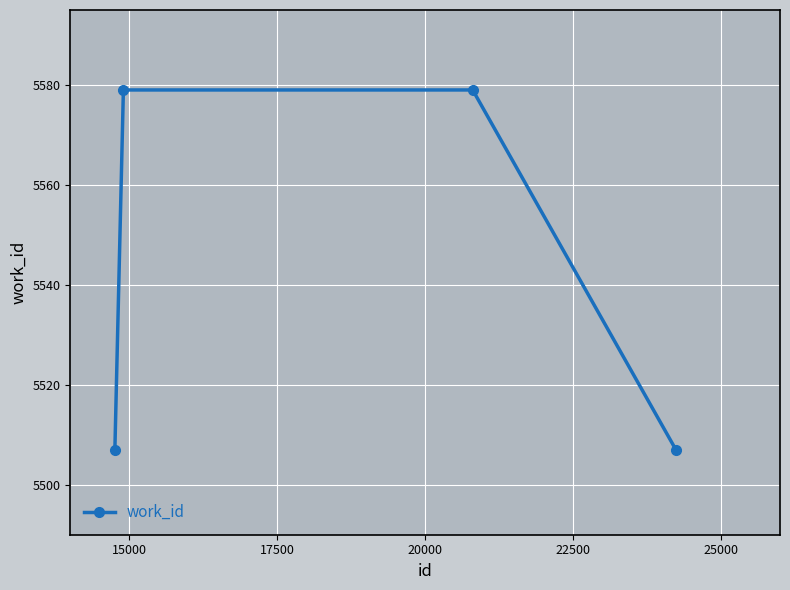

True or false: the data has more than 1 interior local peaks.

False